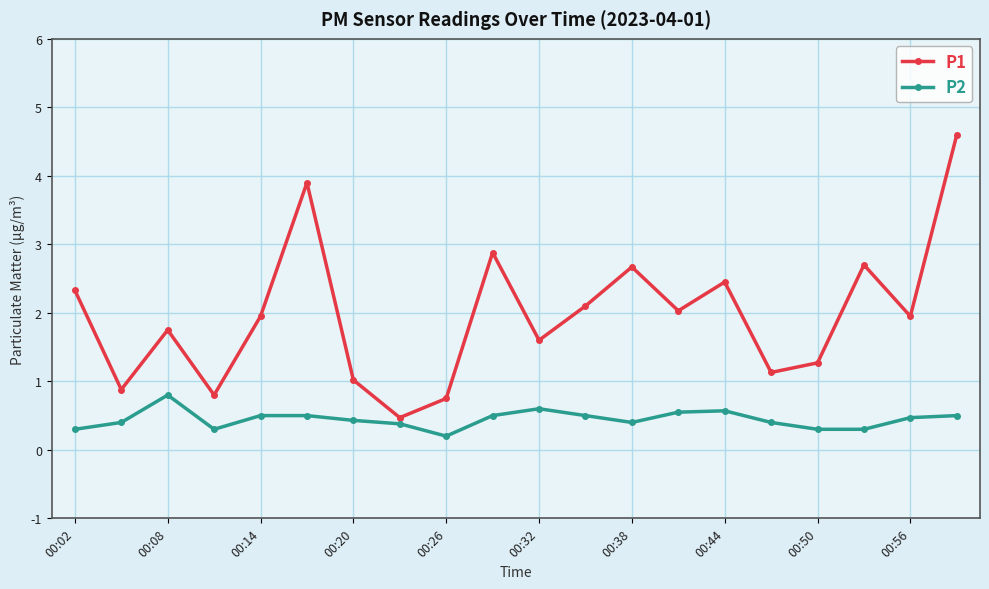

True or false: P2 and P1 intersect in this chart.

False